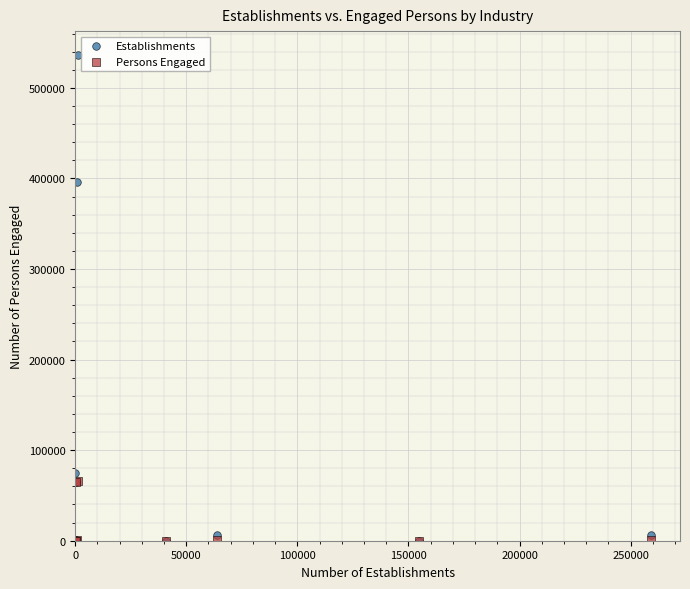

In the Establishments series, what Y value is closest to 267972?

395859